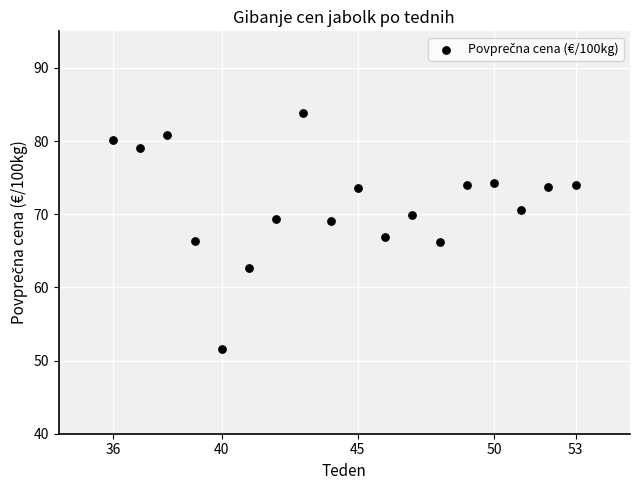

What is the range of X values (max minus min)?

17.0